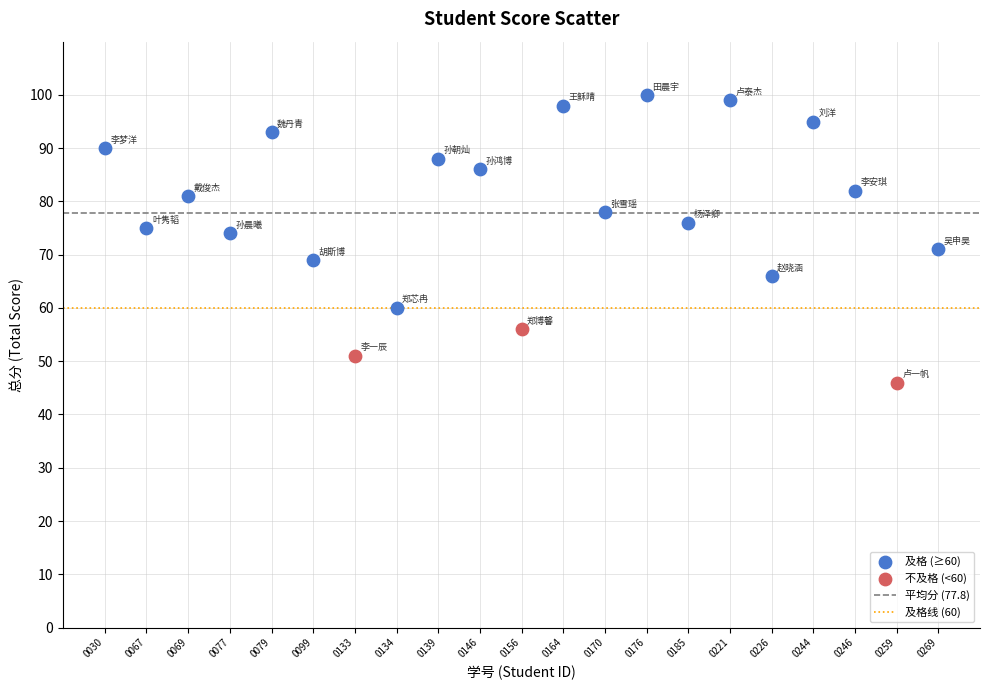

Which series has the largest Y range (max minus min)?

及格 (≥60)